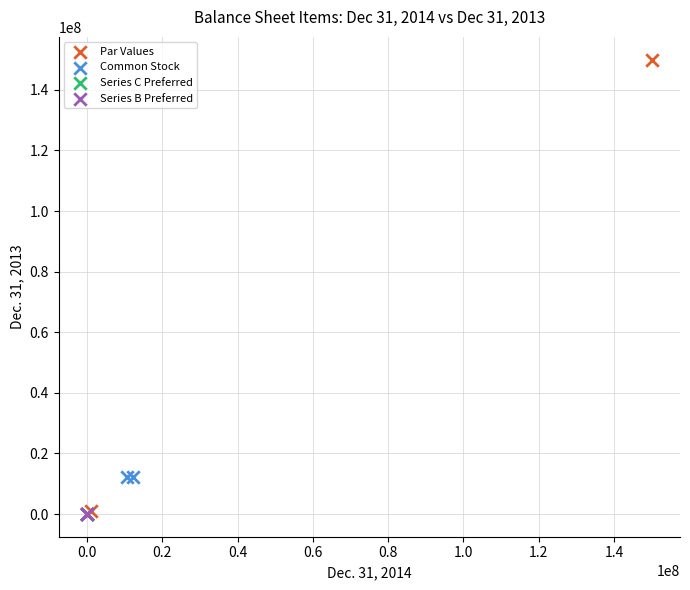

What are all the series names shown in the legend?

Par Values, Common Stock, Series C Preferred, Series B Preferred